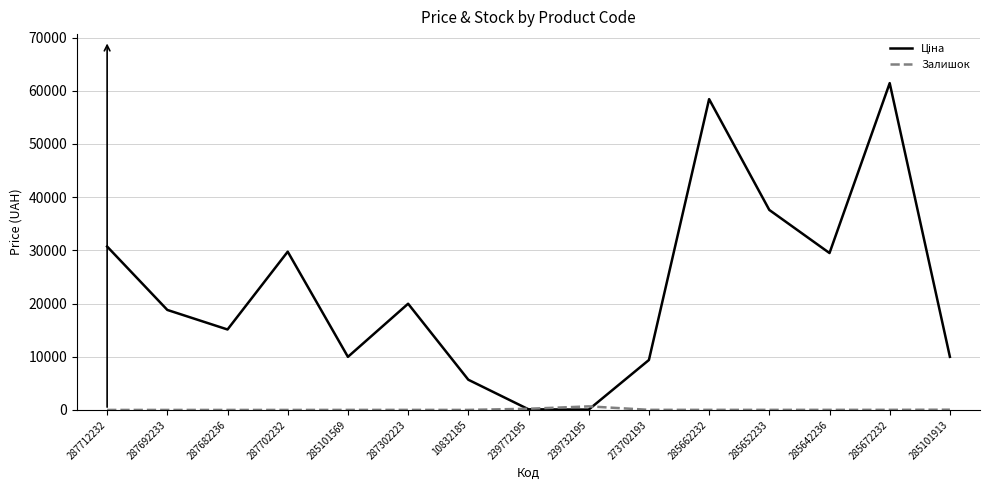

At which category is the sum across all series the highest?

285672232